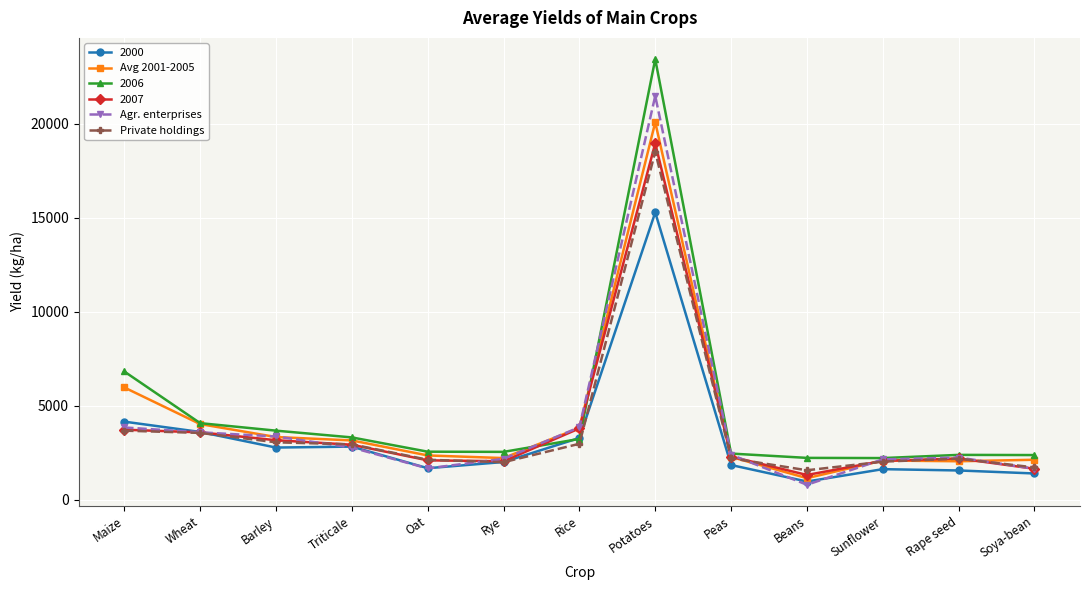

What is the minimum value shown in the chart?

790